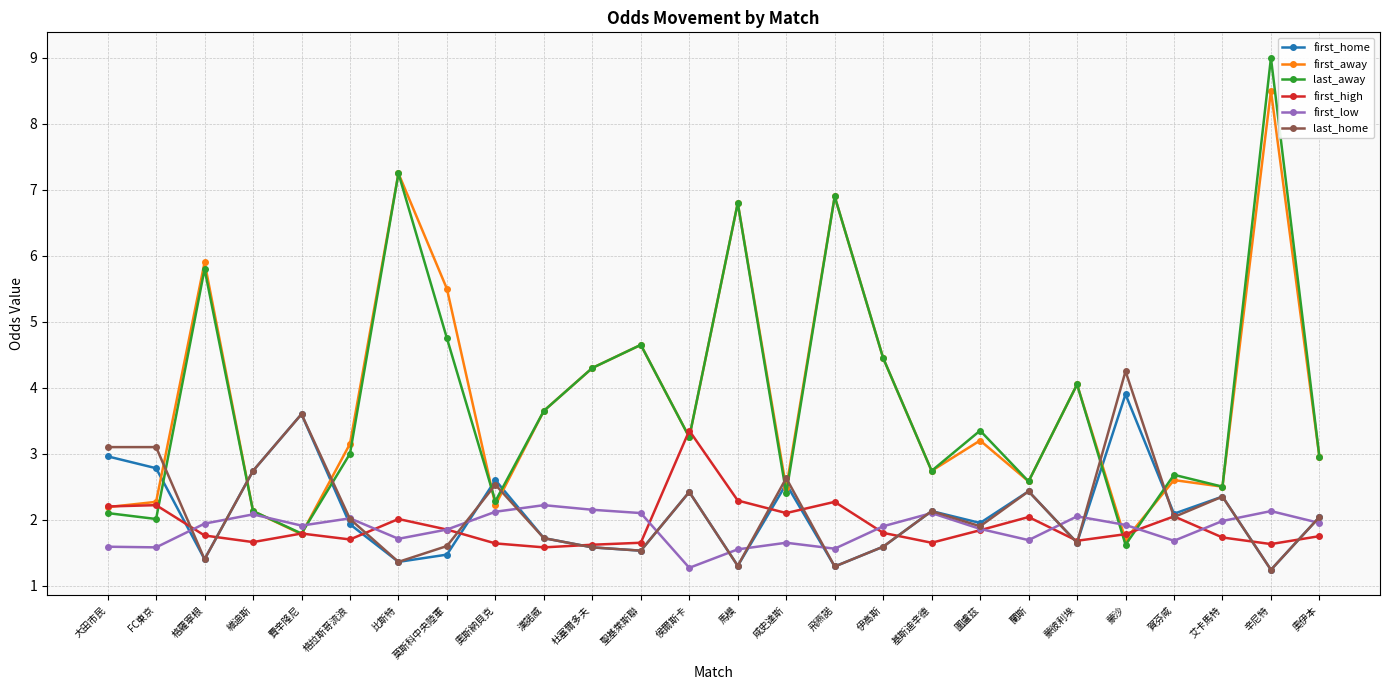

True or false: first_low and first_home cross at least once.

True